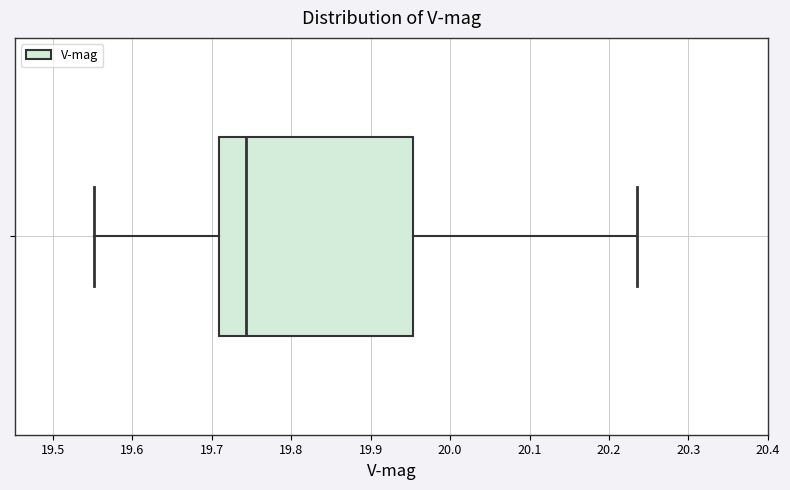

Transcribe this box plot: give where the median line is, the range the box spans, and where the two whiskers end, as read against the x-axis. The values are not printed on the chart, so give them approximately, as read against the axis.

median 19.74, box 19.71 to 19.95, whiskers 19.55 to 20.24